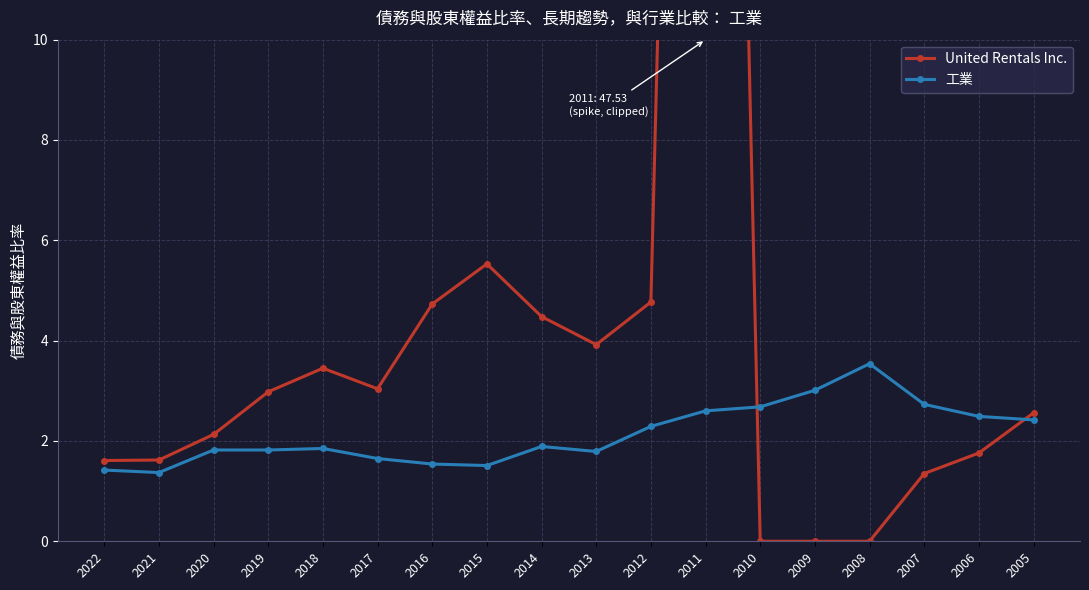

Between 2008 and 2011, which is larger?

2011